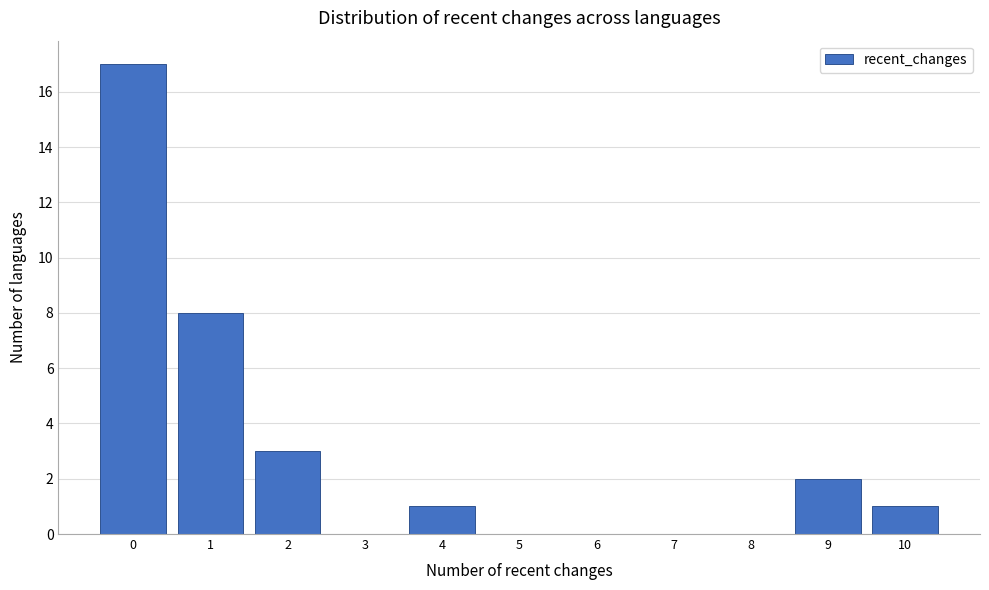

Reading left to right, transcribe this chart: for each bar, give the range it covers on the x-axis and its height. The values are not printed on the chart, so give them approximately, as read against the axis.

-0.5 to 0.5: 17
0.5 to 1.5: 8
1.5 to 2.5: 3
2.5 to 3.5: 0
3.5 to 4.5: 1
4.5 to 5.5: 0
5.5 to 6.5: 0
6.5 to 7.5: 0
7.5 to 8.5: 0
8.5 to 9.5: 2
9.5 to 10.5: 1